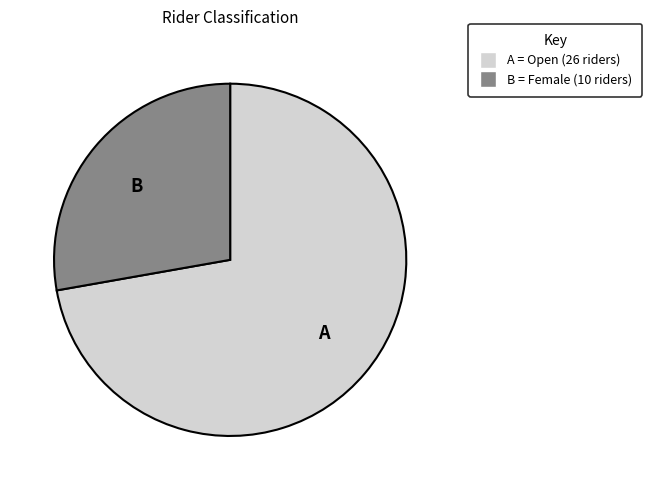

What is the smallest slice in the pie chart?

B